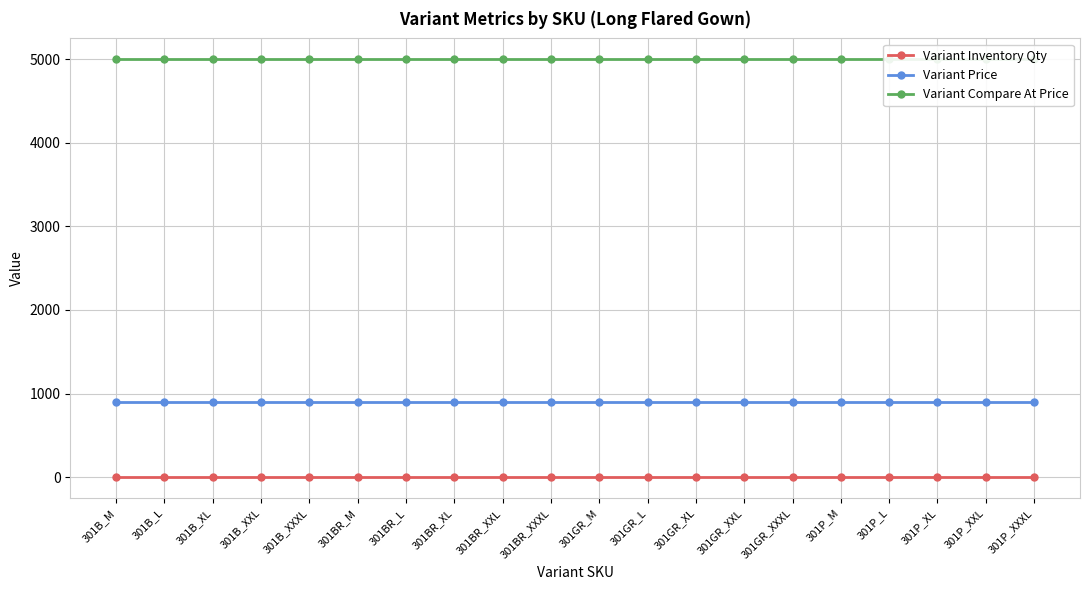

Reading right to left, list all the values displayed in this chart.

Variant Inventory Qty: 301P_XXXL=1	301P_XXL=1	301P_XL=1	301P_L=1	301P_M=1	301GR_XXXL=1	301GR_XXL=1	301GR_XL=1	301GR_L=1	301GR_M=1	301BR_XXXL=1	301BR_XXL=1	301BR_XL=1	301BR_L=1	301BR_M=1	301B_XXXL=1	301B_XXL=1	301B_XL=1	301B_L=1	301B_M=1
Variant Price: 301P_XXXL=899	301P_XXL=899	301P_XL=899	301P_L=899	301P_M=899	301GR_XXXL=899	301GR_XXL=899	301GR_XL=899	301GR_L=899	301GR_M=899	301BR_XXXL=899	301BR_XXL=899	301BR_XL=899	301BR_L=899	301BR_M=899	301B_XXXL=899	301B_XXL=899	301B_XL=899	301B_L=899	301B_M=899
Variant Compare At Price: 301P_XXXL=4999	301P_XXL=4999	301P_XL=4999	301P_L=4999	301P_M=4999	301GR_XXXL=4999	301GR_XXL=4999	301GR_XL=4999	301GR_L=4999	301GR_M=4999	301BR_XXXL=4999	301BR_XXL=4999	301BR_XL=4999	301BR_L=4999	301BR_M=4999	301B_XXXL=4999	301B_XXL=4999	301B_XL=4999	301B_L=4999	301B_M=4999